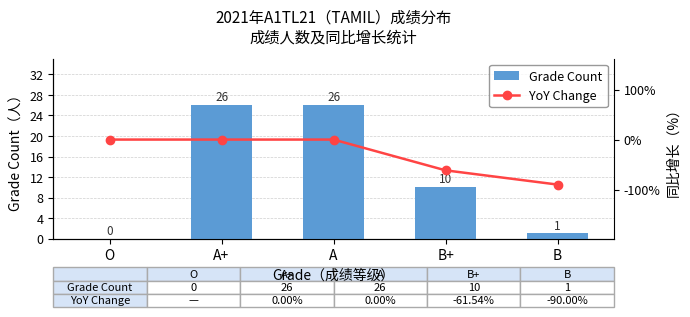

How many values in the YoY Change series are below 0?

2